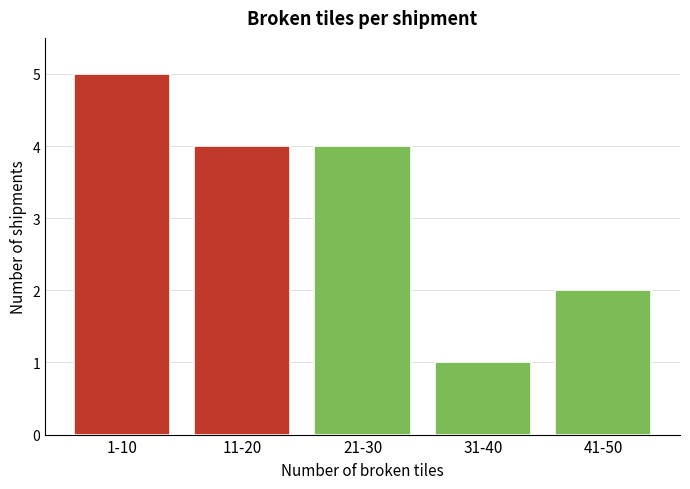

Reading right to left, what are all the values shown in this chart?

2	1	4	4	5